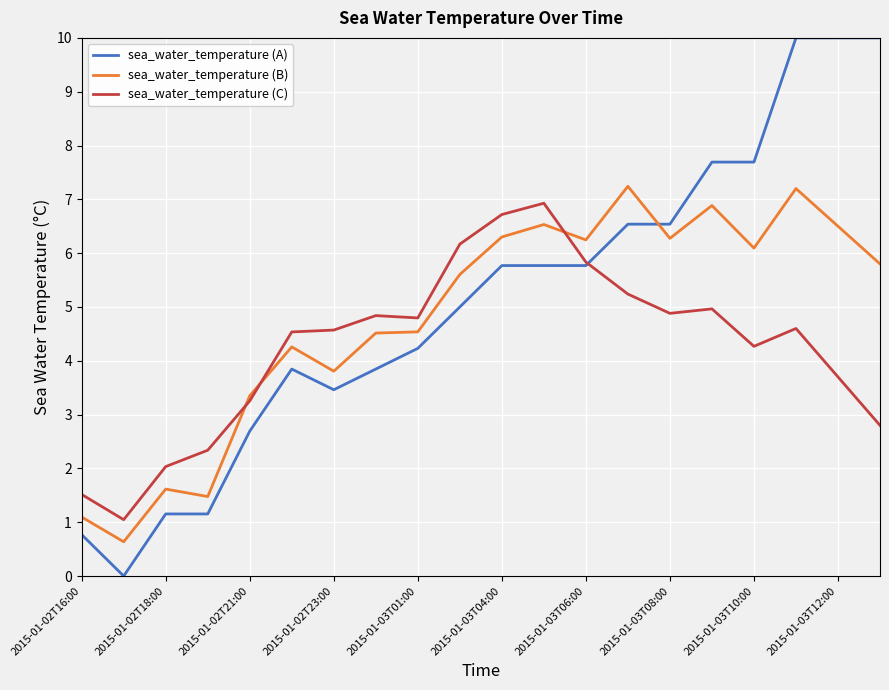

What is the sum of all sea_water_temperature (C) values?

85.0